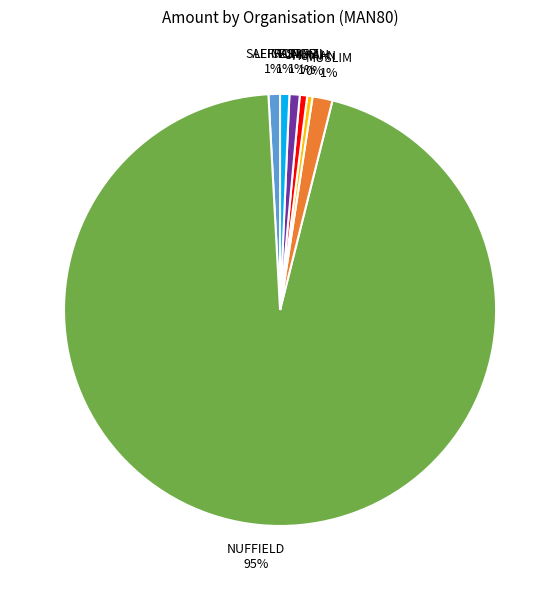

To the nearest percent, what is the average slice percentage?

14%